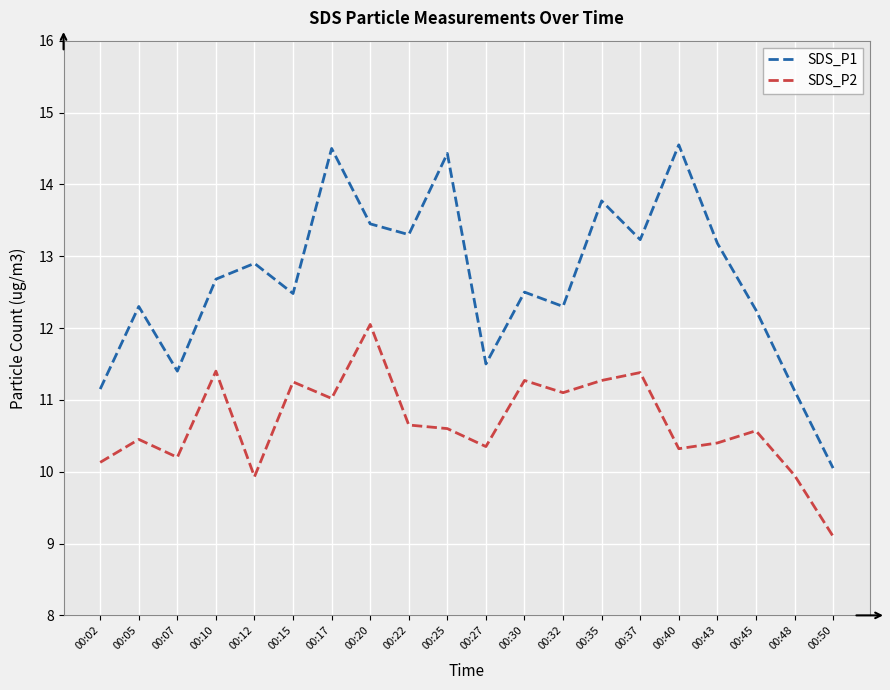

True or false: SDS_P1 and SDS_P2 cross at least once.

False